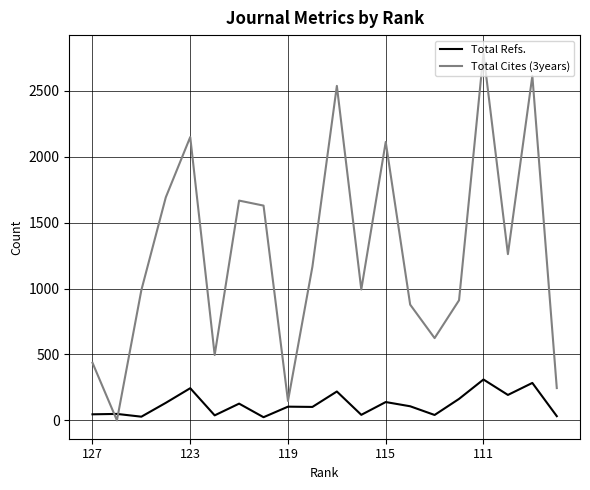

What is the maximum value shown in the chart?

2783